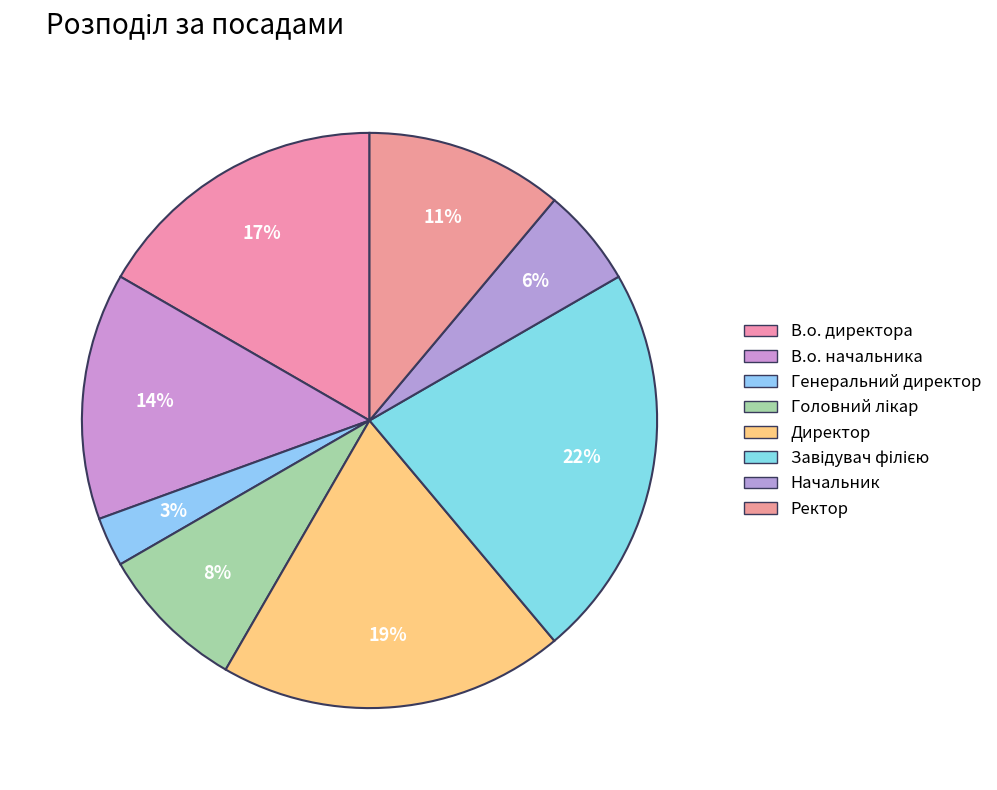

How many slices are in this pie chart?

8